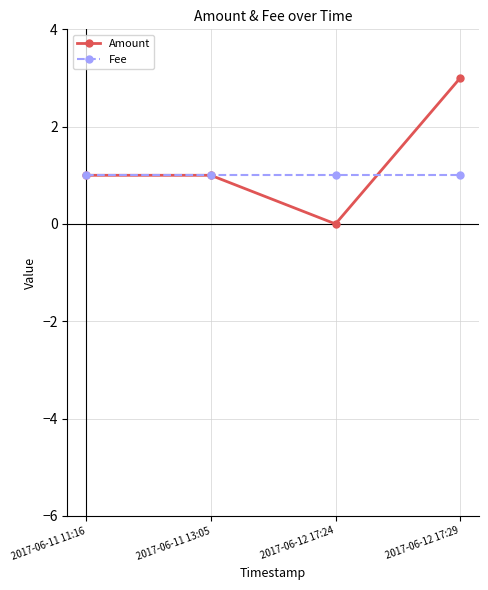

True or false: Amount and Fee intersect in this chart.

True